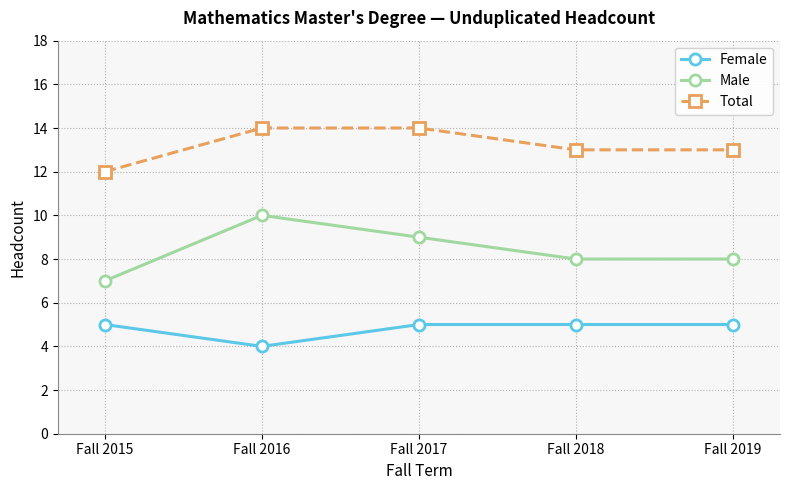

At how many categories does at least one series exceed 11?

5